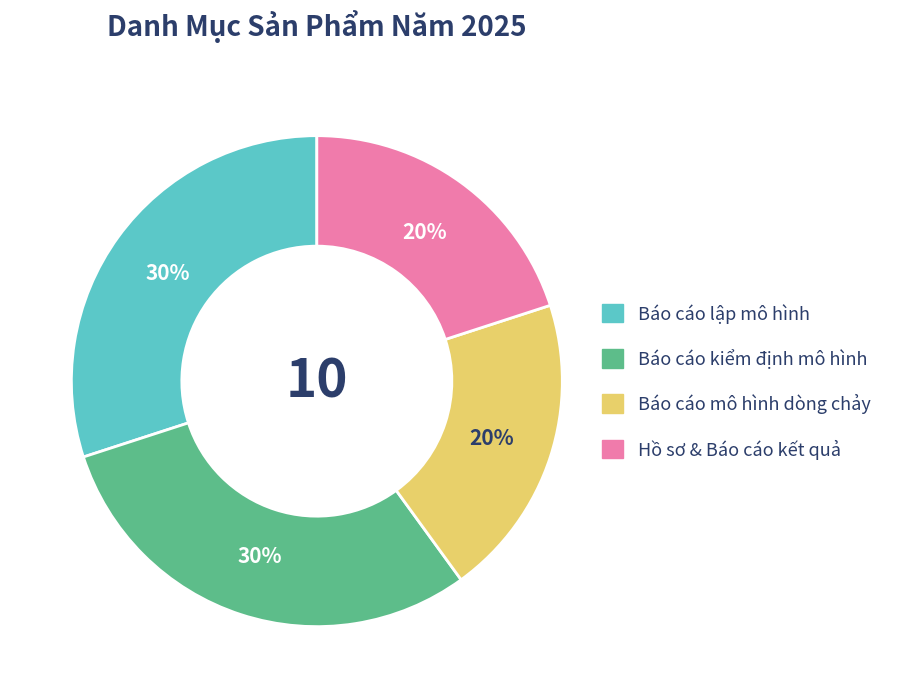

Is there any slice that represents more than half of the pie?

No